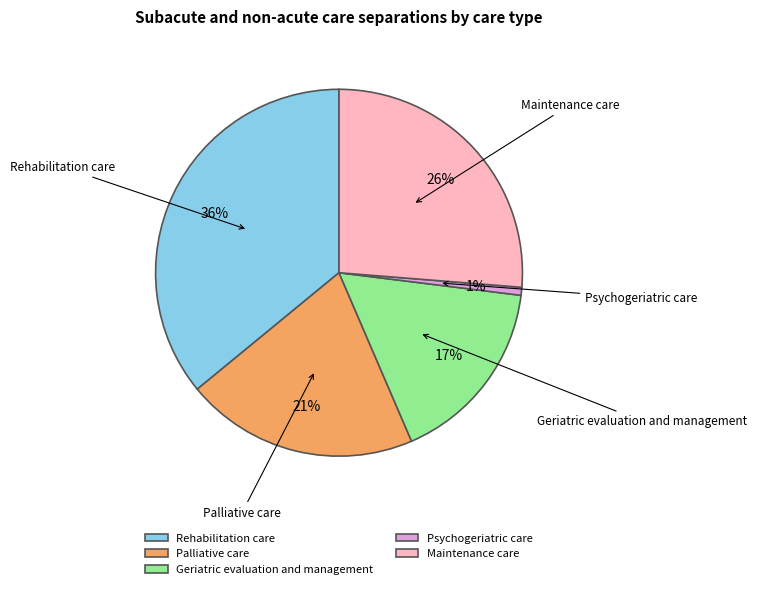

Between Maintenance care and Rehabilitation care, which is larger?

Rehabilitation care